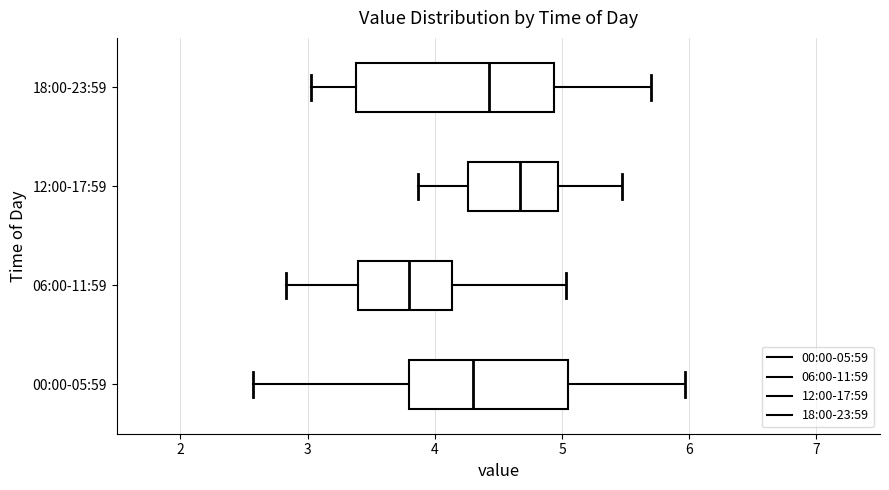

Reading bottom to top, transcribe this box plot: for each box, give where its median line is, the range the box spans, and where its two whiskers end, as read against the x-axis. The values are not printed on the chart, so give them approximately, as read against the axis.

00:00-05:59: median 4.3, box 3.8 to 5.1, whiskers 2.6 to 6.0
06:00-11:59: median 3.8, box 3.4 to 4.1, whiskers 2.8 to 5.0
12:00-17:59: median 4.7, box 4.3 to 5.0, whiskers 3.9 to 5.5
18:00-23:59: median 4.4, box 3.4 to 4.9, whiskers 3.0 to 5.7